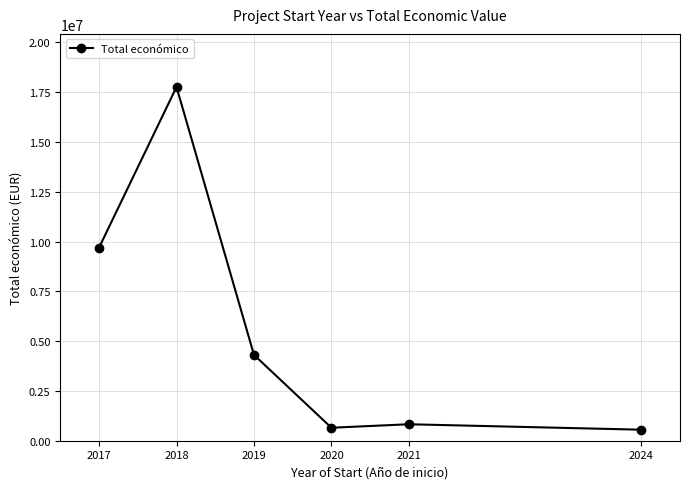

How many interior local valleys (lower than both neighbors) does the data have?

1